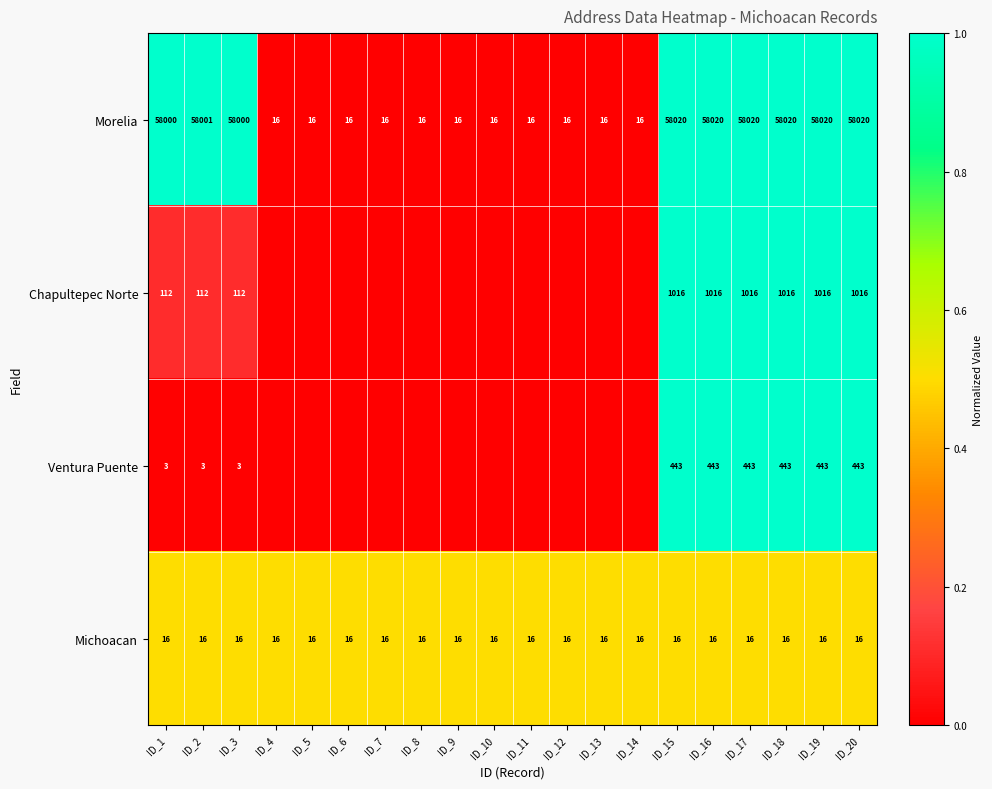

What is the minimum value for Michoacan?

16